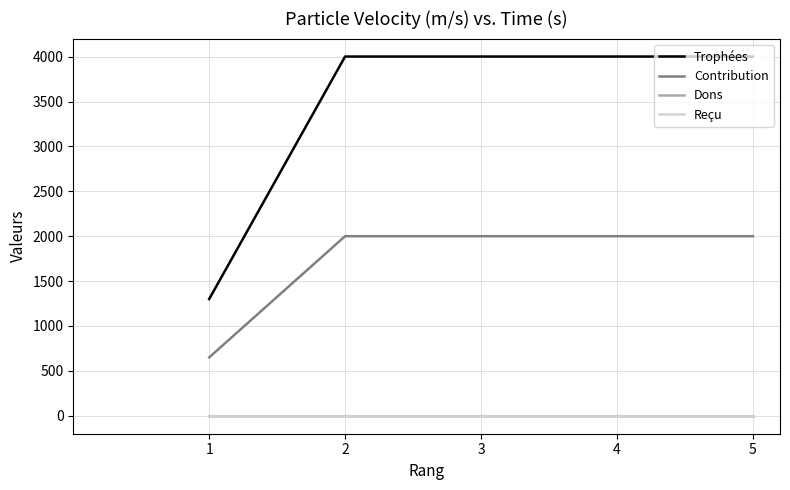

True or false: Dons and Reçu intersect in this chart.

False